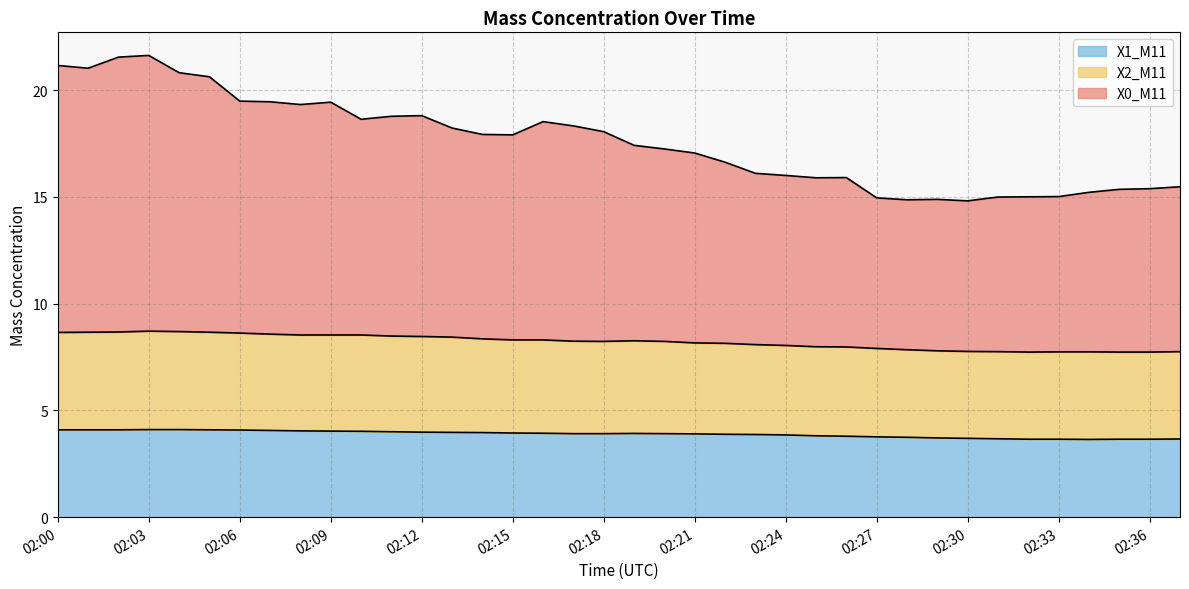

Which category has the lowest value across all series?

02:34